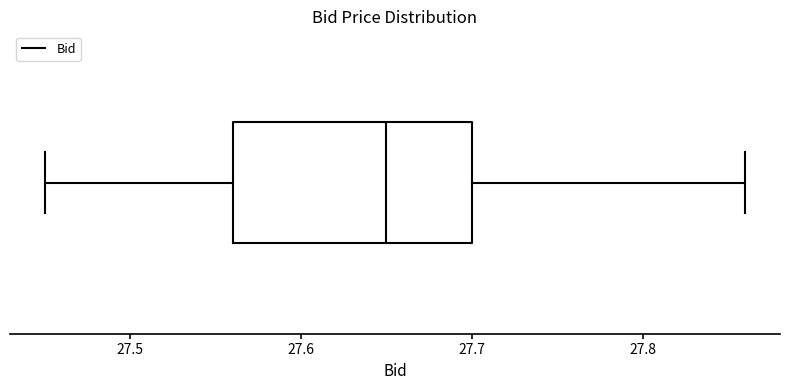

Where is the right edge of the box on the x-axis? The values are not printed on the chart, so give them approximately, as read against the axis.

27.70